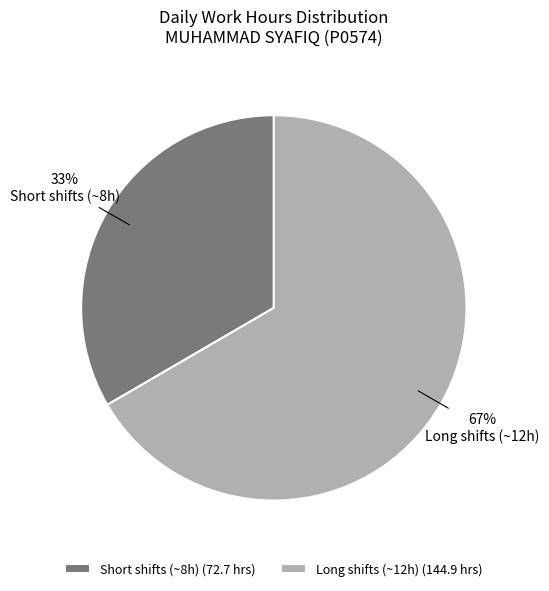

True or false: Long shifts (~12h) (144.9 hrs) accounts for 79% of the total.

False